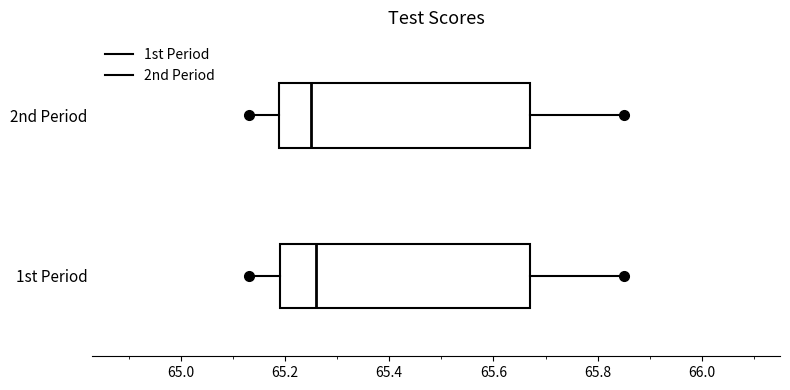

Reading bottom to top, read every box against the x-axis: the position of its median line, the range the box covers, and the ends of its whiskers. The values are not printed on the chart, so give them approximately, as read against the axis.

1st Period: median 65.26, box 65.20 to 65.68, whiskers 65.14 to 65.86
2nd Period: median 65.26, box 65.18 to 65.68, whiskers 65.14 to 65.86